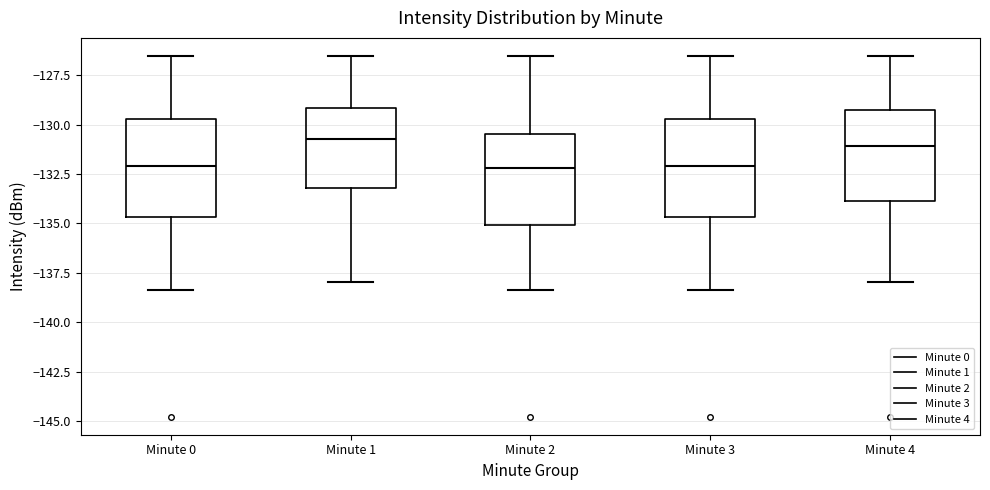

Reading left to right, transcribe this box plot: for each box, give where its median line is, the range the box spans, and where its two whiskers end, as read against the y-axis. The values are not printed on the chart, so give them approximately, as read against the axis.

Minute 0: median -132.0, box -134.5 to -129.5, whiskers -138.5 to -126.5
Minute 1: median -130.5, box -133.0 to -129.0, whiskers -138.0 to -126.5
Minute 2: median -132.0, box -135.0 to -130.5, whiskers -138.5 to -126.5
Minute 3: median -132.0, box -134.5 to -129.5, whiskers -138.5 to -126.5
Minute 4: median -131.0, box -134.0 to -129.0, whiskers -138.0 to -126.5